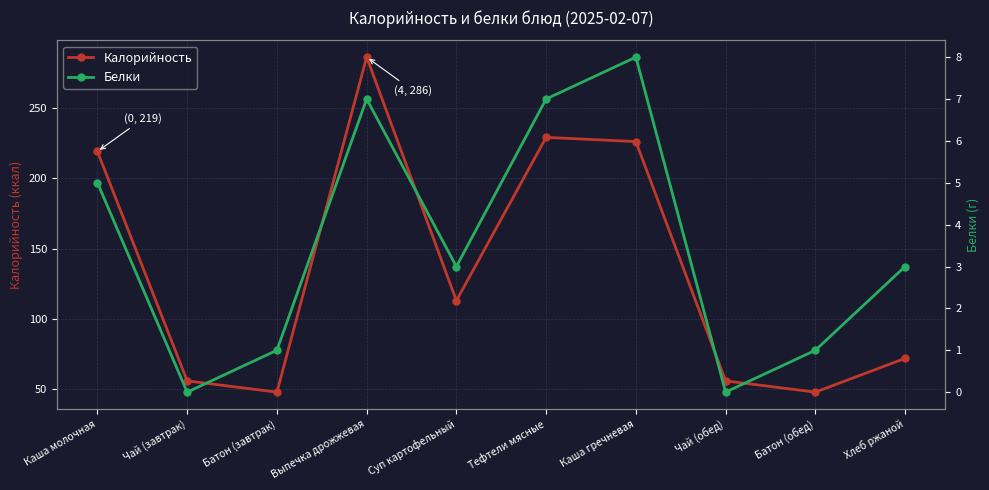

How many lines are shown in the chart?

2